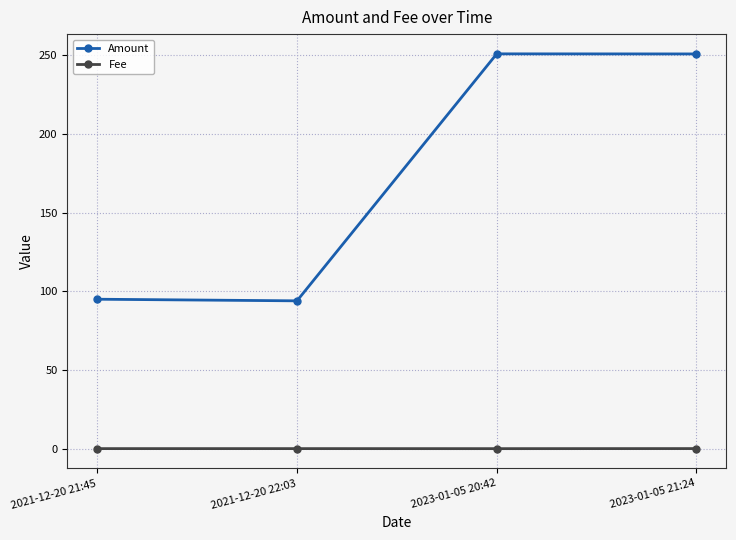

What is the spread (max minus min) of values at 2023-01-05 21:24?

250.9